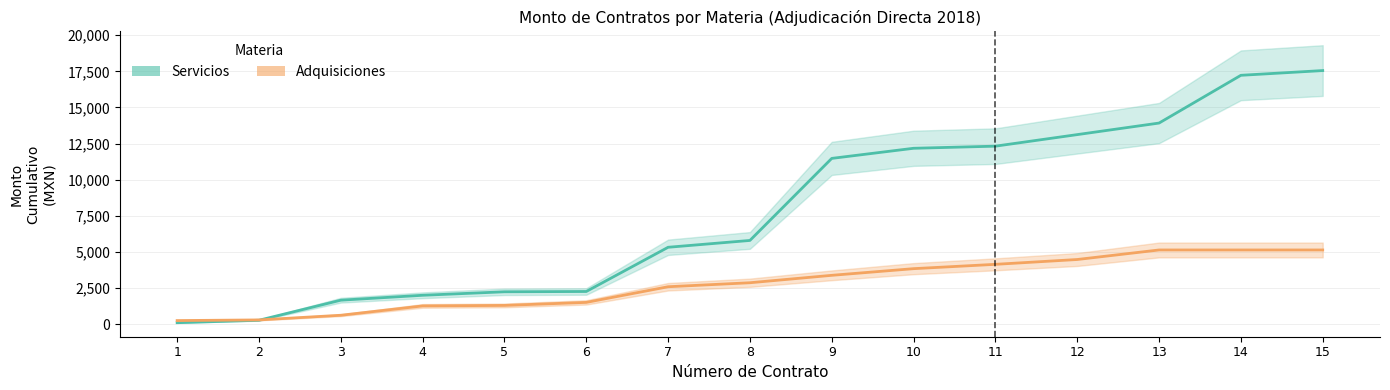

Between 12 and 15, which series saw the biggest shift?

Servicios